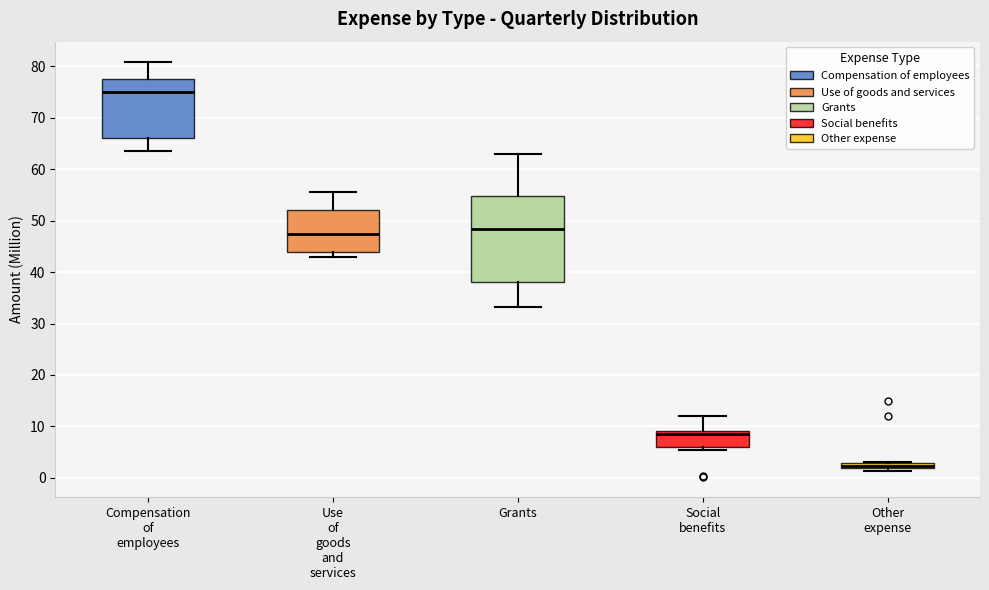

Comparing the boxes themselves (not the whiskers), which one is the tallest?

Grants